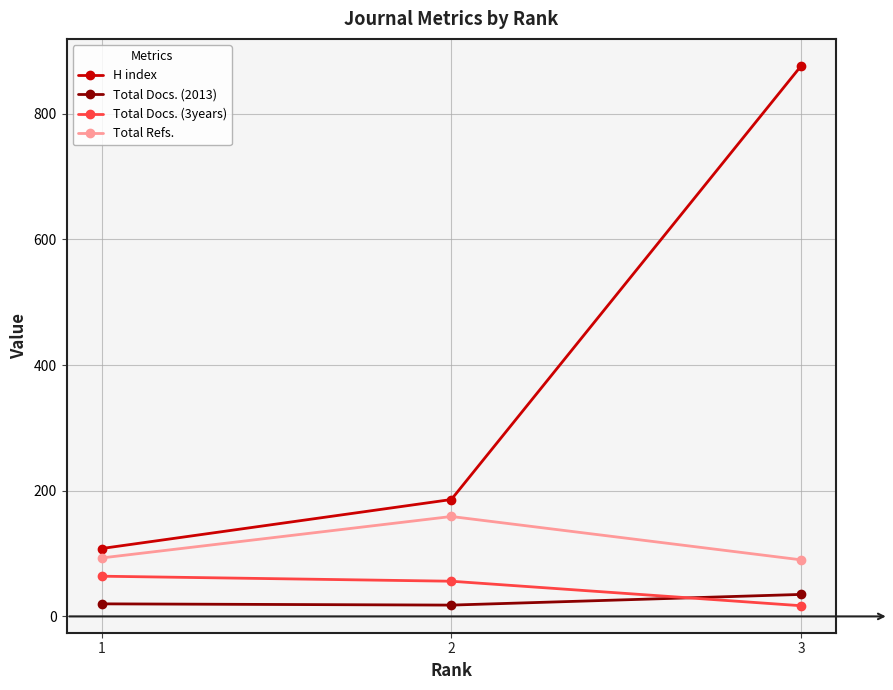

Which series has the largest total across all categories?

H index